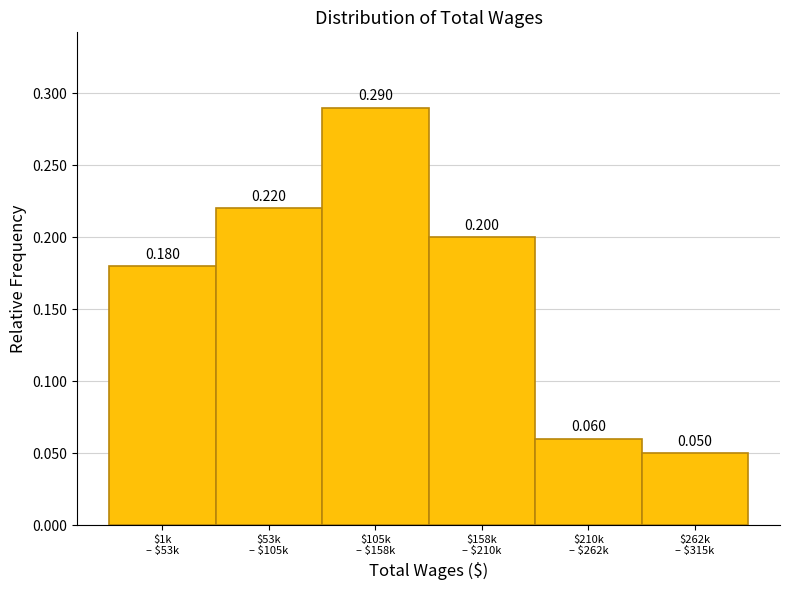

How many bars are there in total?

6